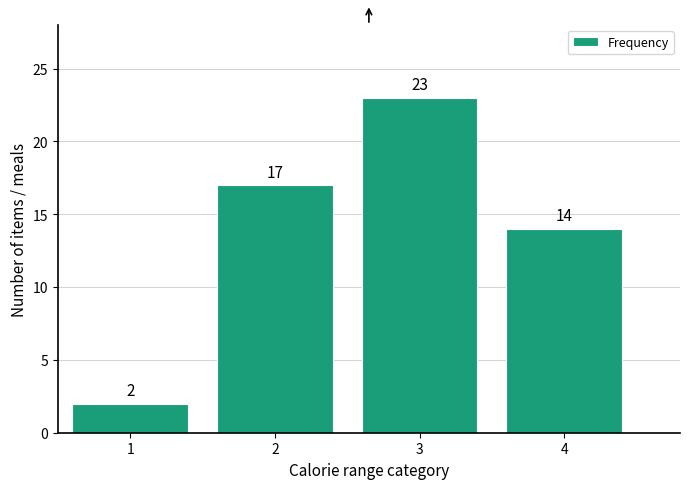

Reading right to left, transcribe all the data shown in this chart.

14	23	17	2